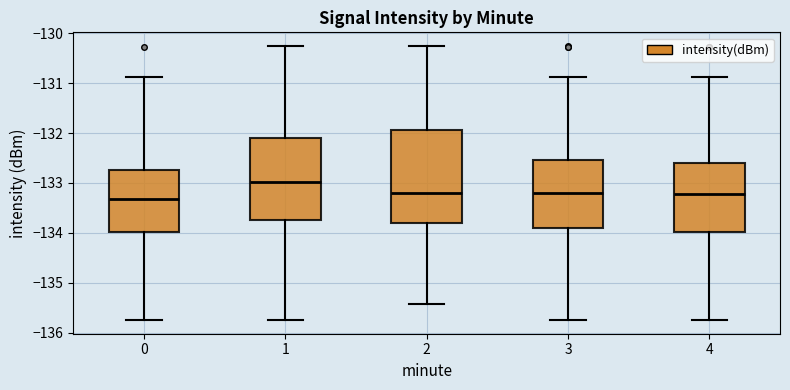

Which box is the tallest, from its lower edge to its upper edge?

2